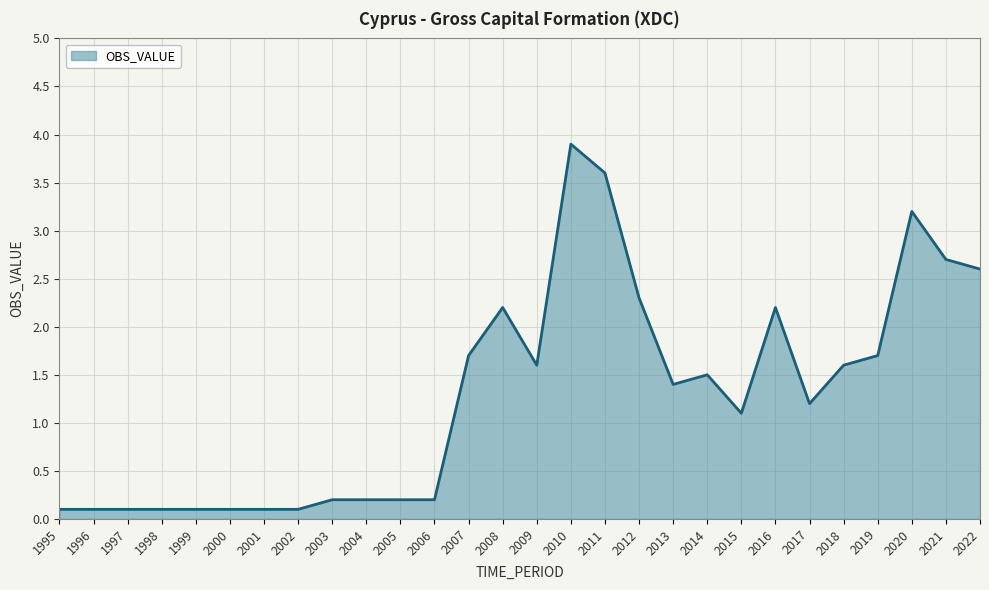

Reading right to left, transcribe all the data shown in this chart.

2.6	2.7	3.2	1.7	1.6	1.2	2.2	1.1	1.5	1.4	2.3	3.6	3.9	1.6	2.2	1.7	0.2	0.2	0.2	0.2	0.1	0.1	0.1	0.1	0.1	0.1	0.1	0.1